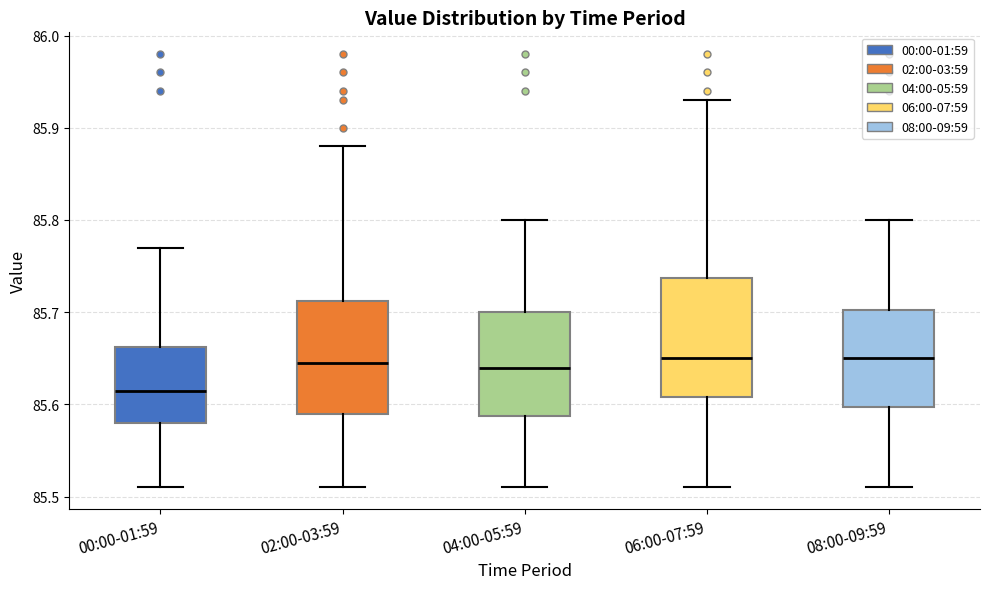

Reading left to right, read every box against the y-axis: the position of its median line, the range the box covers, and the ends of its whiskers. The values are not printed on the chart, so give them approximately, as read against the axis.

00:00-01:59: median 85.62, box 85.58 to 85.66, whiskers 85.51 to 85.77
02:00-03:59: median 85.65, box 85.59 to 85.71, whiskers 85.51 to 85.88
04:00-05:59: median 85.64, box 85.59 to 85.70, whiskers 85.51 to 85.80
06:00-07:59: median 85.65, box 85.61 to 85.74, whiskers 85.51 to 85.93
08:00-09:59: median 85.65, box 85.60 to 85.70, whiskers 85.51 to 85.80